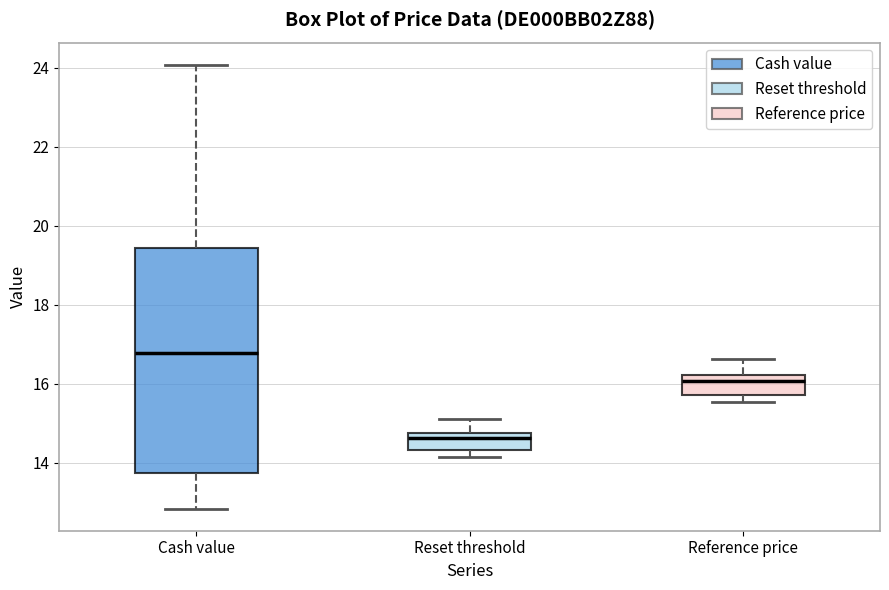

Reading left to right, read every box against the y-axis: the position of its median line, the range the box covers, and the ends of its whiskers. The values are not printed on the chart, so give them approximately, as read against the axis.

Cash value: median 16.8, box 13.8 to 19.4, whiskers 12.8 to 24.0
Reset threshold: median 14.6, box 14.4 to 14.8, whiskers 14.2 to 15.2
Reference price: median 16.0, box 15.8 to 16.2, whiskers 15.6 to 16.6